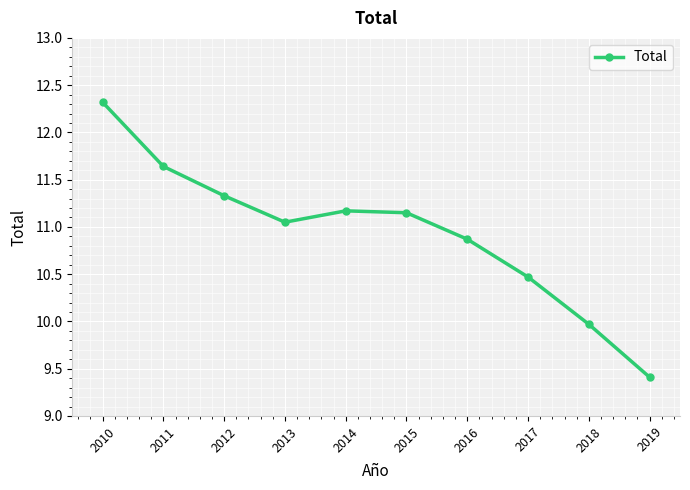

What is the smallest value displayed?

9.4